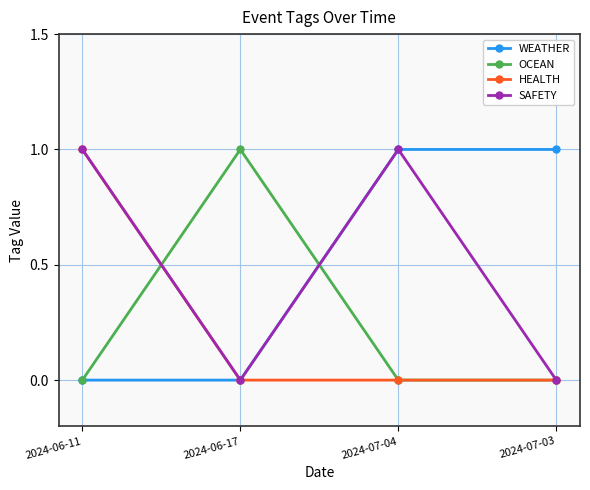

Which series changed the most between 2024-07-04 and 2024-07-03?

SAFETY